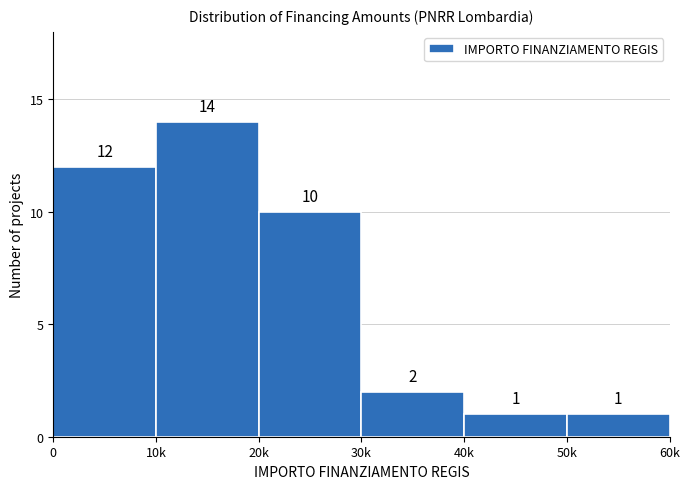

Reading left to right, transcribe all the data shown in this chart.

12	14	10	2	1	1